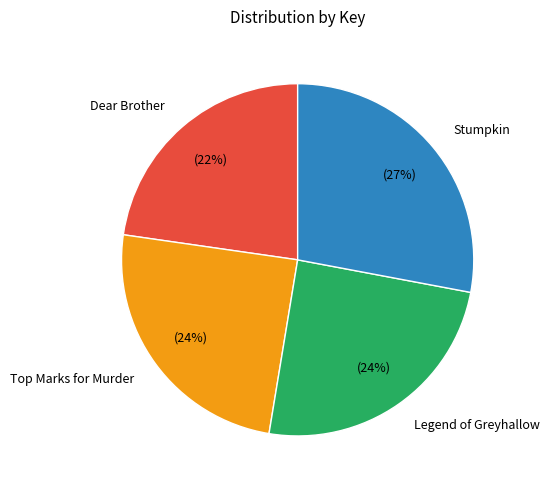

Count the number of slices in the pie.

4